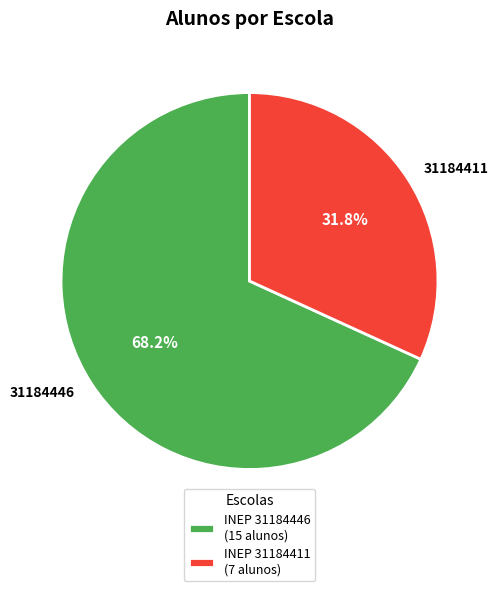

What percentage do 31184446 and 31184411 together represent?

100.0%